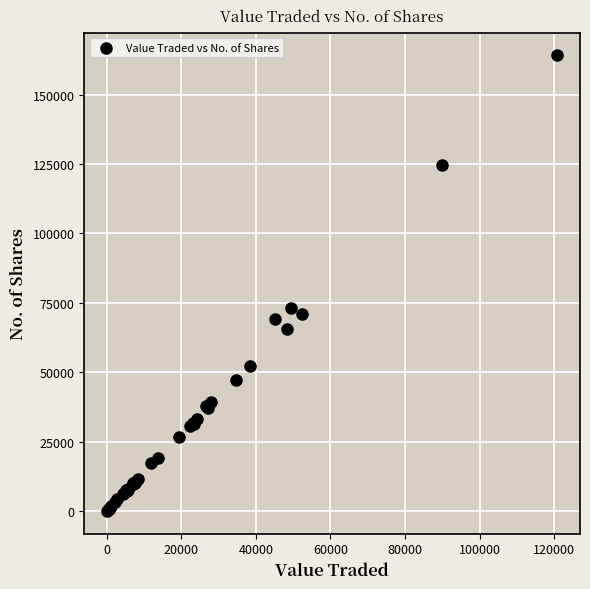

What Y value in the scatter plot is closest to 82159?

73138